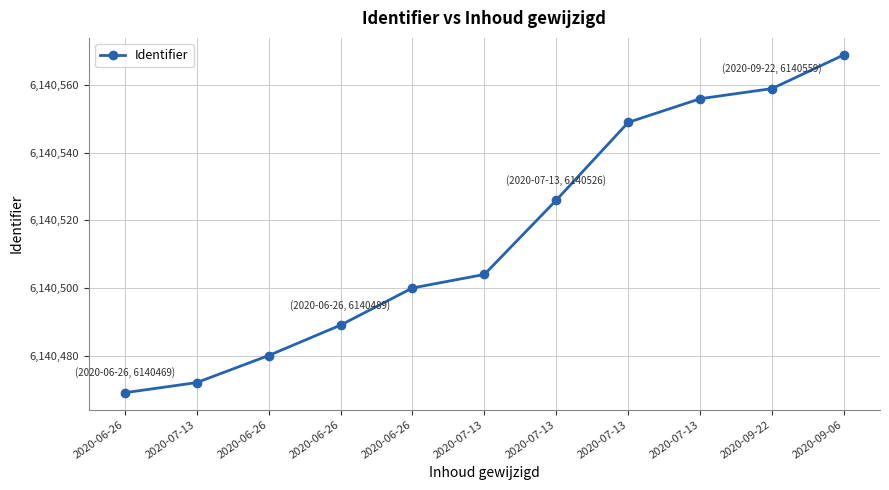

What is the greatest value displayed?

6140569